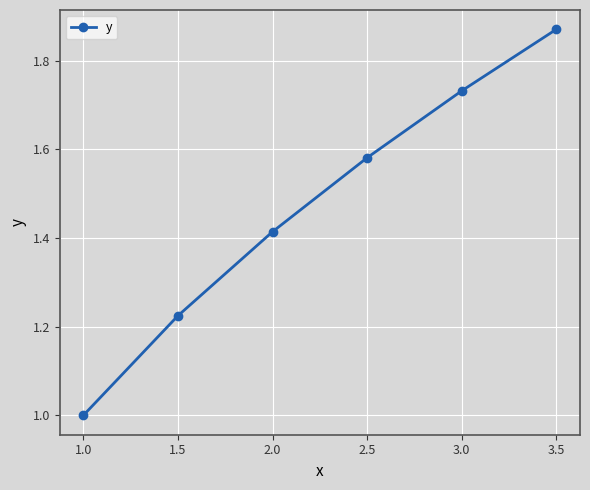

The value at 3.0 is 2.3. True or false?

False